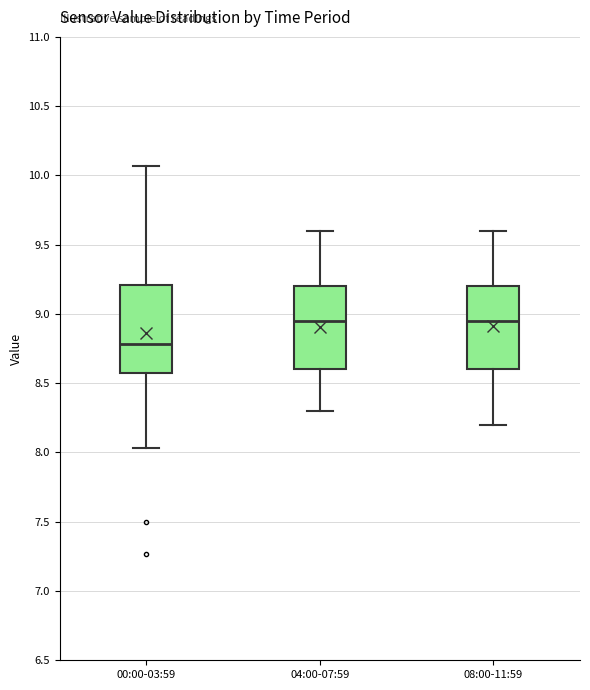

Where does the lower whisker of the box for 04:00-07:59 end on the y-axis? The values are not printed on the chart, so give them approximately, as read against the axis.

8.30